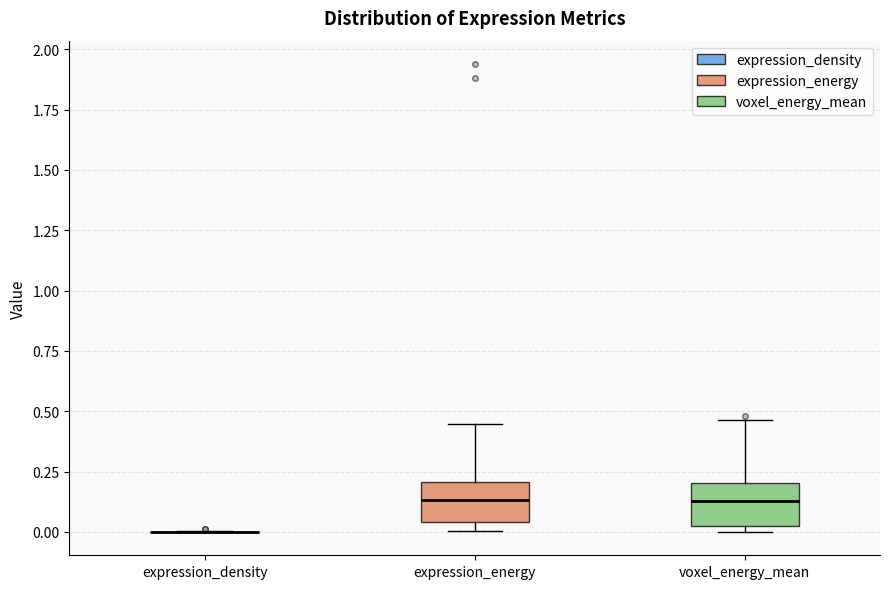

Reading left to right, transcribe this box plot: for each box, give where its median line is, the range the box spans, and where its two whiskers end, as read against the y-axis. The values are not printed on the chart, so give them approximately, as read against the axis.

expression_density: box collapsed to a line at 0.00, whiskers 0.00 to 0.00
expression_energy: median 0.15, box 0.05 to 0.20, whiskers 0.00 to 0.45
voxel_energy_mean: median 0.15, box 0.00 to 0.20, whiskers 0.00 (just below the box's lower edge) to 0.45